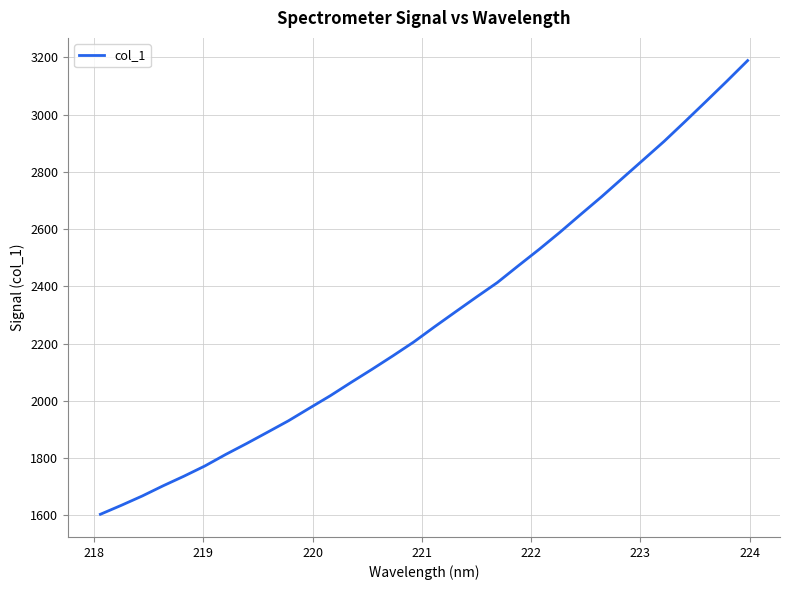

What is the maximum value shown in the chart?

3188.8